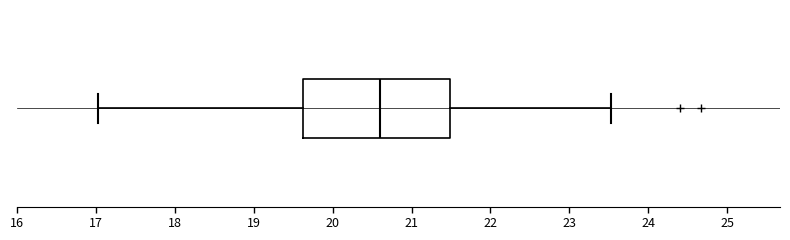

Transcribe this box plot: give where the median line is, the range the box spans, and where the two whiskers end, as read against the x-axis. The values are not printed on the chart, so give them approximately, as read against the axis.

median 20.6, box 19.6 to 21.5, whiskers 17.0 to 23.5